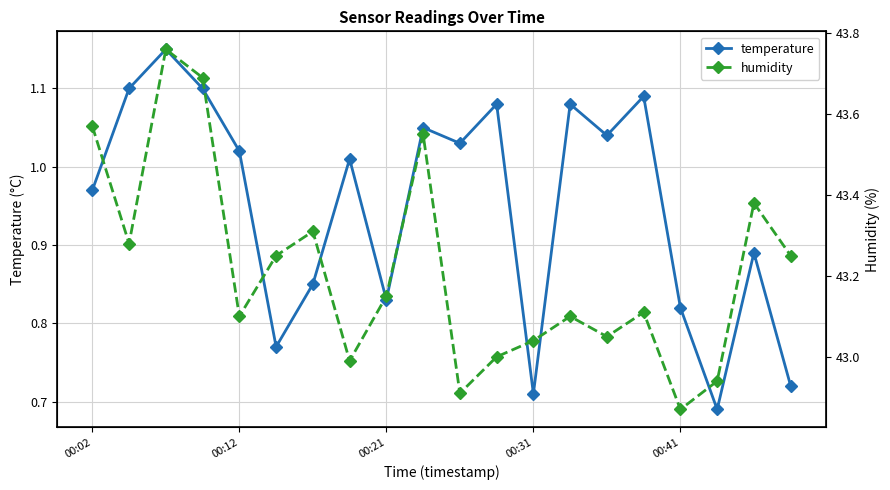

What is the greatest value displayed?

43.8